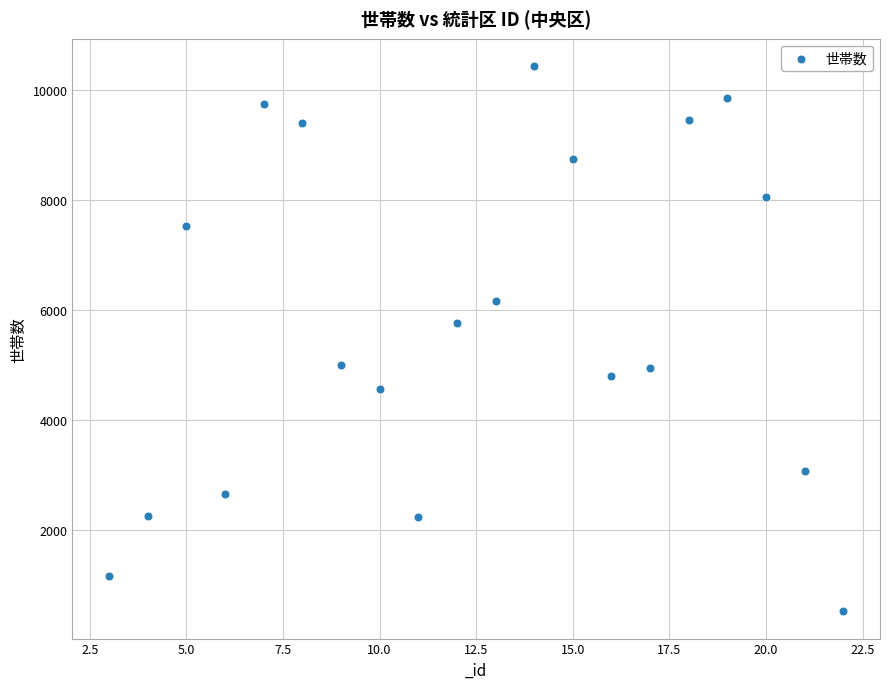

What Y value in the scatter plot is closest to 5486?

5779